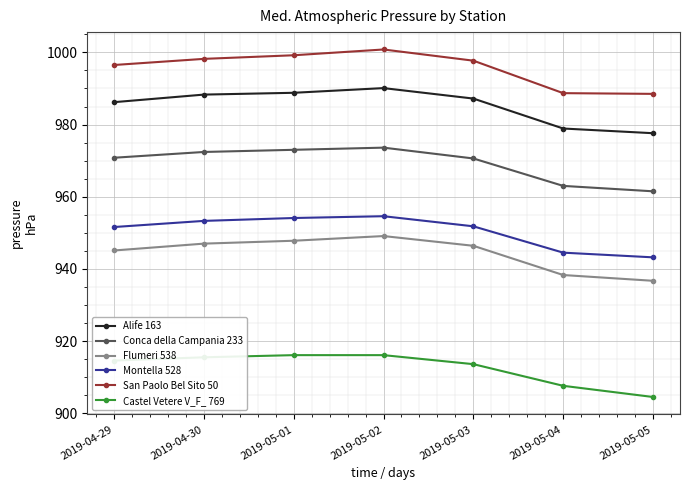

What is the minimum value for Flumeri 538?

936.7